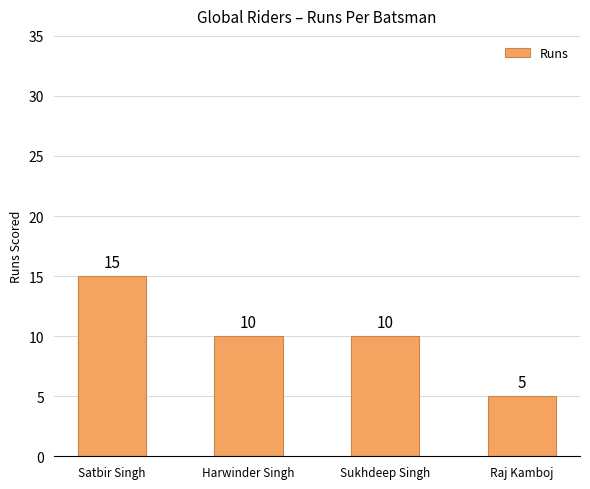

Does the chart contain any negative values?

No